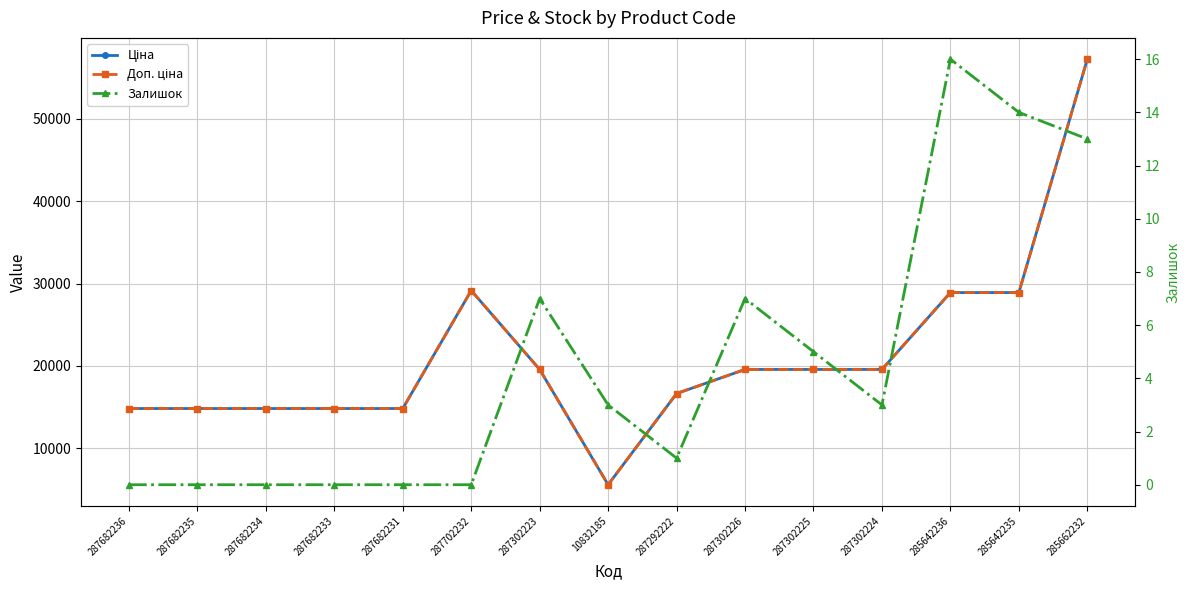

The Залишок series shows 16.0 at 285642236. True or false?

True